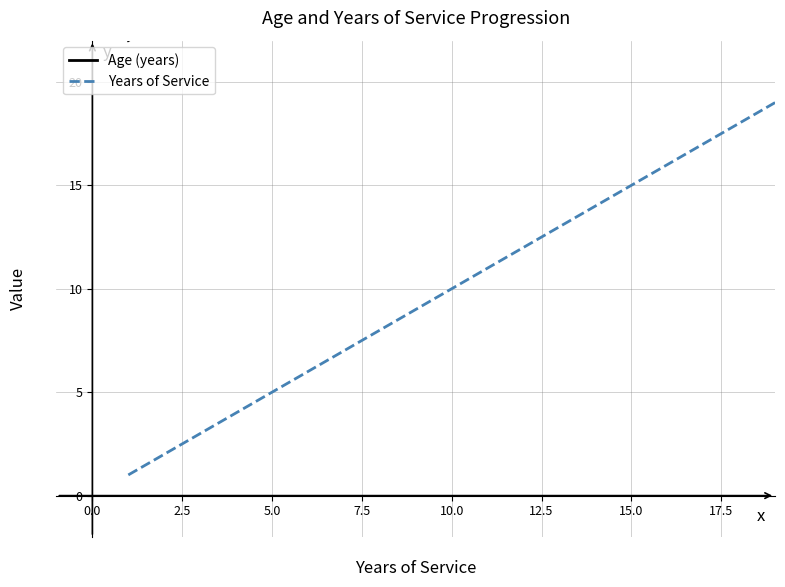

Is it true that Years of Service equals 16 at 10.0?

False